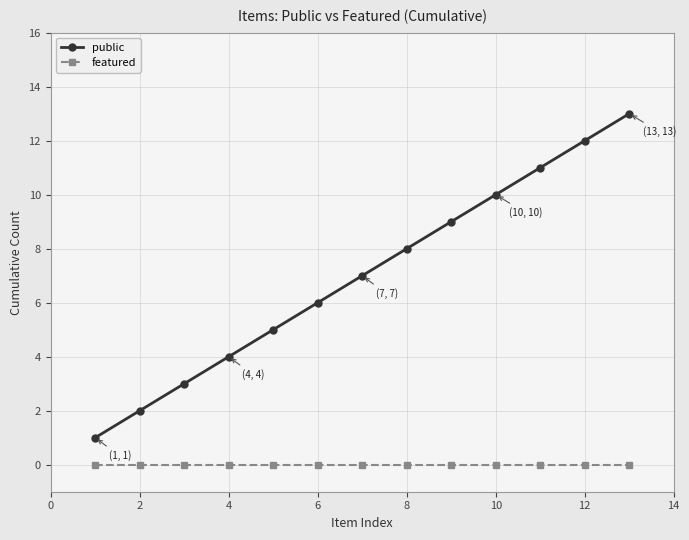

Which series has the widest spread of values?

public